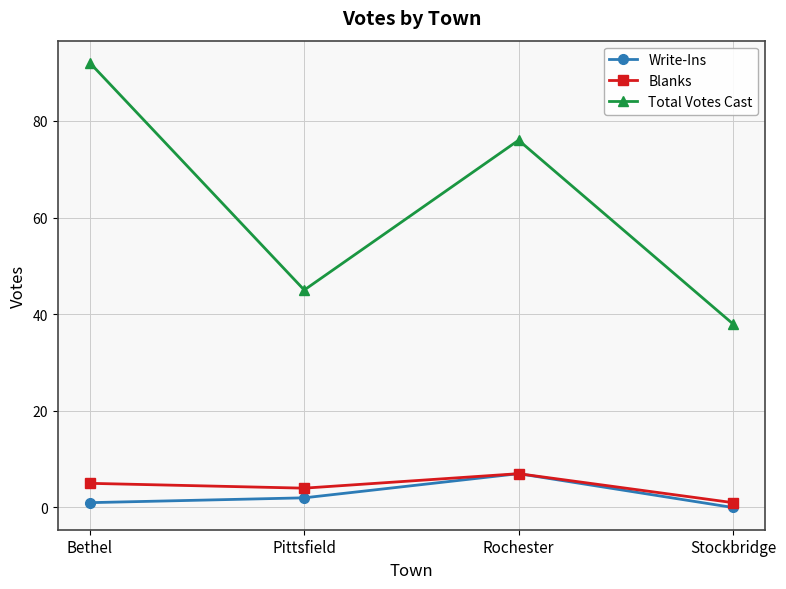

Which label corresponds to the smallest value in the chart?

Stockbridge